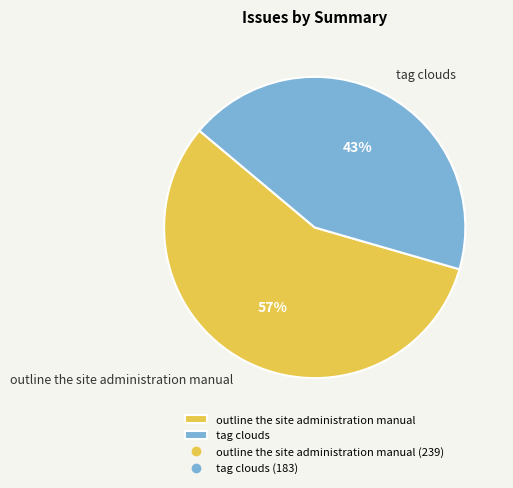

Which category has the biggest portion of the pie?

outline the site administration manual